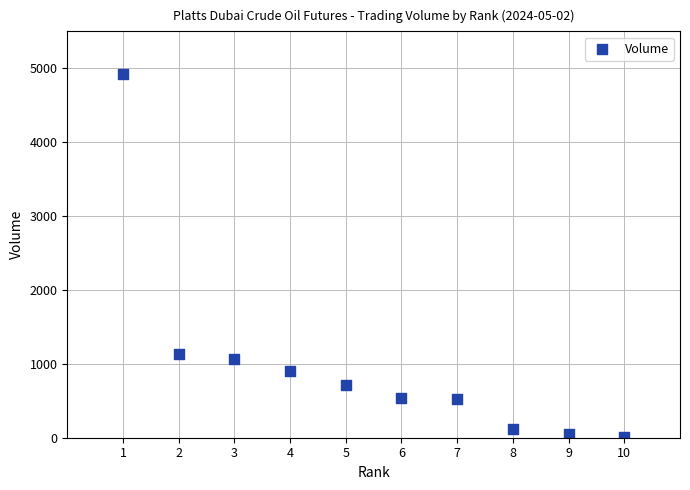

What is the average X value?

6